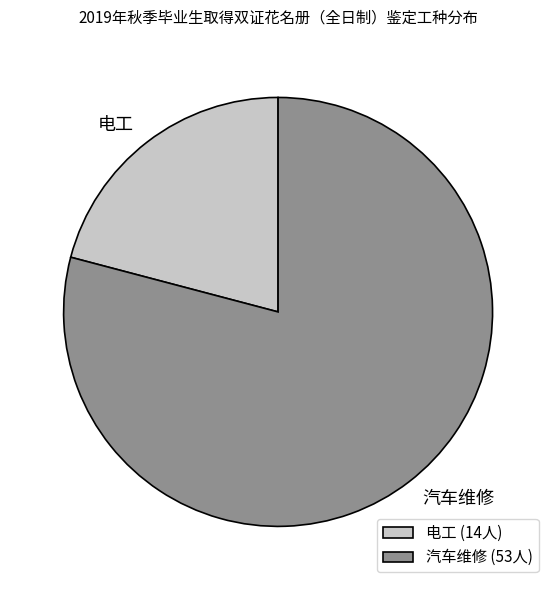

Is there a majority slice in this chart?

Yes